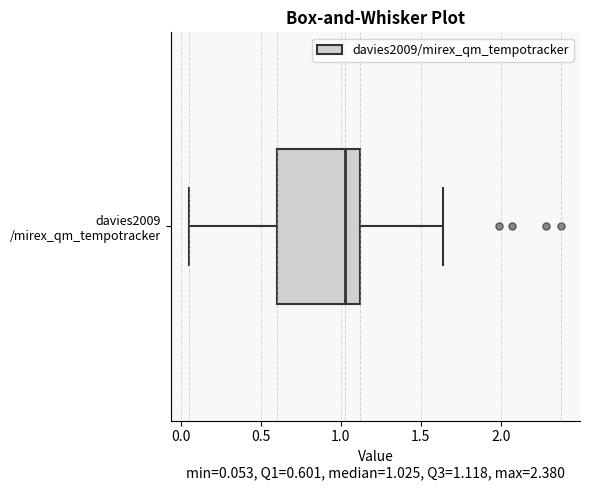

Read this box plot against the x-axis: the position of the median line, the range covered by the box, and the ends of both whiskers. The values are not printed on the chart, so give them approximately, as read against the axis.

median 1.00, box 0.60 to 1.10, whiskers 0.05 to 1.65